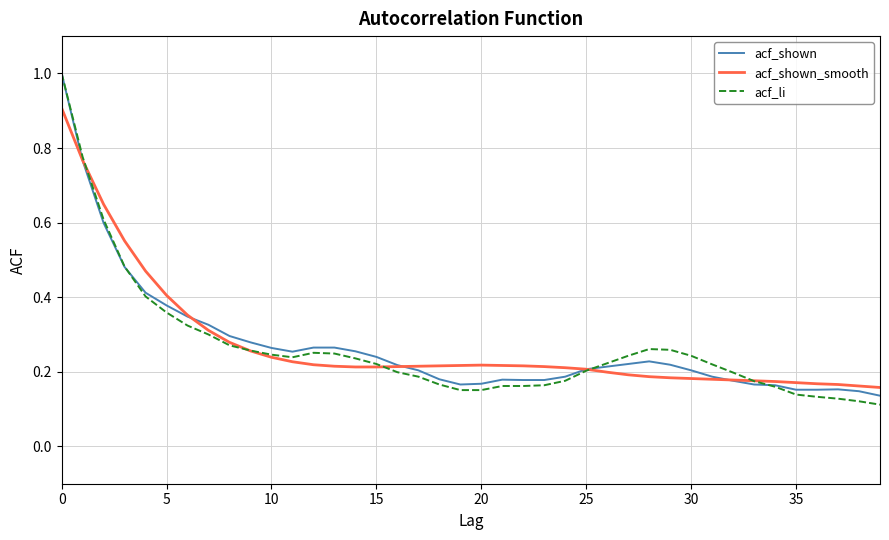

Which series has the widest spread of values?

acf_li